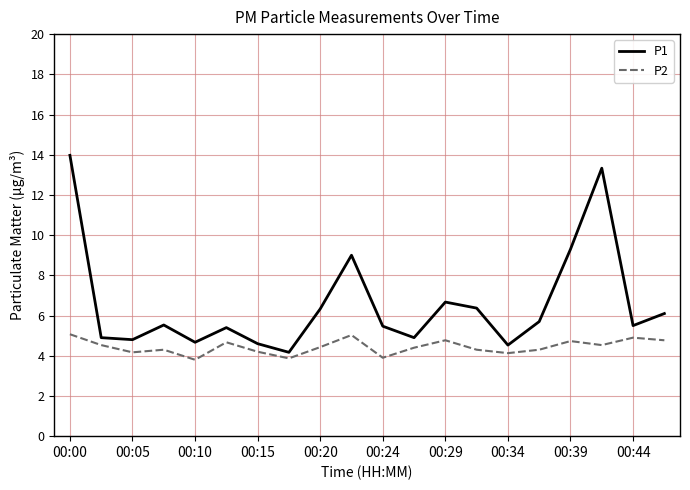

What is the maximum value for P2?

5.1